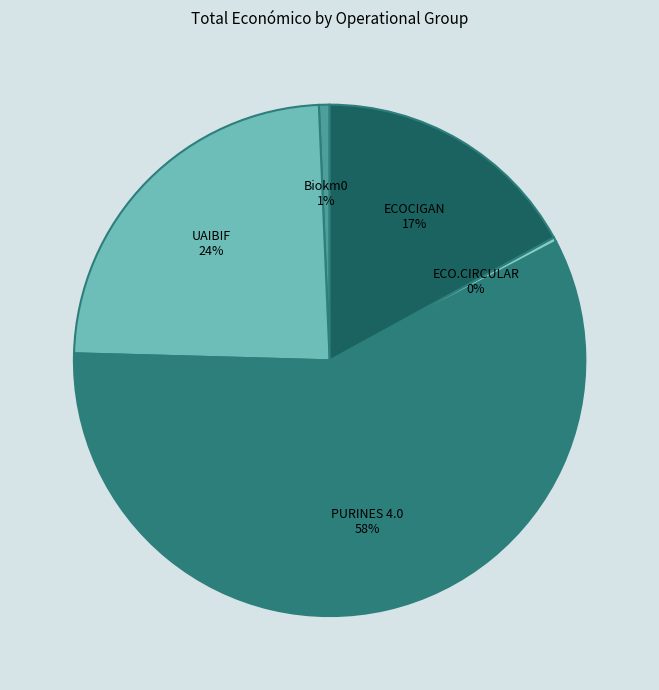

Does PURINES 4.0 account for over 50% of the chart?

Yes